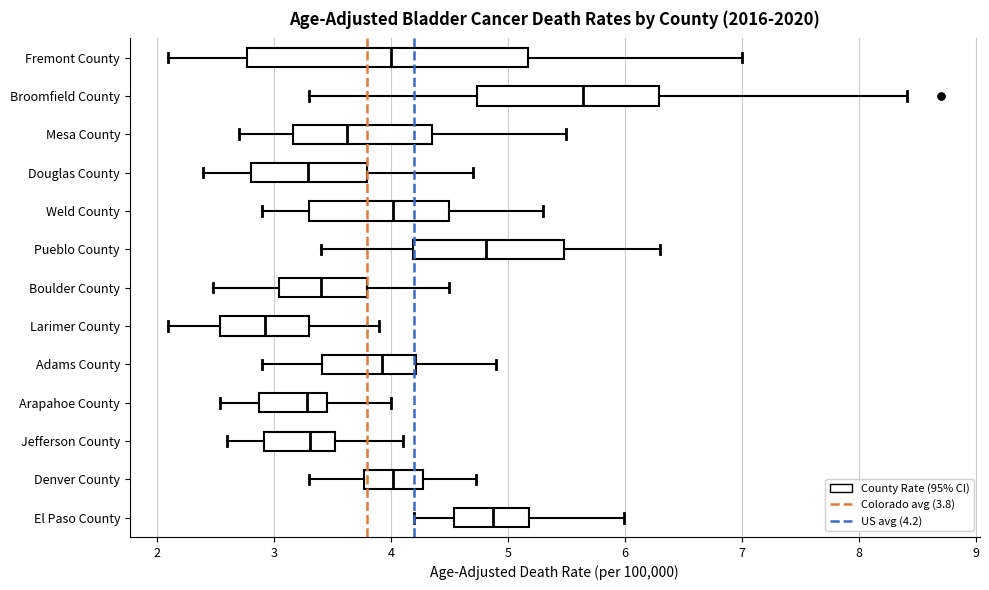

Reading bottom to top, transcribe this box plot: for each box, give where its median line is, the range the box spans, and where its two whiskers end, as read against the x-axis. The values are not printed on the chart, so give them approximately, as read against the axis.

El Paso County: median 4.9, box 4.5 to 5.2, whiskers 4.2 to 6.0
Denver County: median 4.0, box 3.8 to 4.3, whiskers 3.3 to 4.7
Jefferson County: median 3.3, box 2.9 to 3.5, whiskers 2.6 to 4.1
Arapahoe County: median 3.3, box 2.9 to 3.5, whiskers 2.5 to 4.0
Adams County: median 3.9, box 3.4 to 4.2, whiskers 2.9 to 4.9
Larimer County: median 2.9, box 2.5 to 3.3, whiskers 2.1 to 3.9
Boulder County: median 3.4, box 3.0 to 3.8, whiskers 2.5 to 4.5
Pueblo County: median 4.8, box 4.2 to 5.5, whiskers 3.4 to 6.3
Weld County: median 4.0, box 3.3 to 4.5, whiskers 2.9 to 5.3
Douglas County: median 3.3, box 2.8 to 3.8, whiskers 2.4 to 4.7
Mesa County: median 3.6, box 3.2 to 4.4, whiskers 2.7 to 5.5
Broomfield County: median 5.6, box 4.7 to 6.3, whiskers 3.3 to 8.4
Fremont County: median 4.0, box 2.8 to 5.2, whiskers 2.1 to 7.0